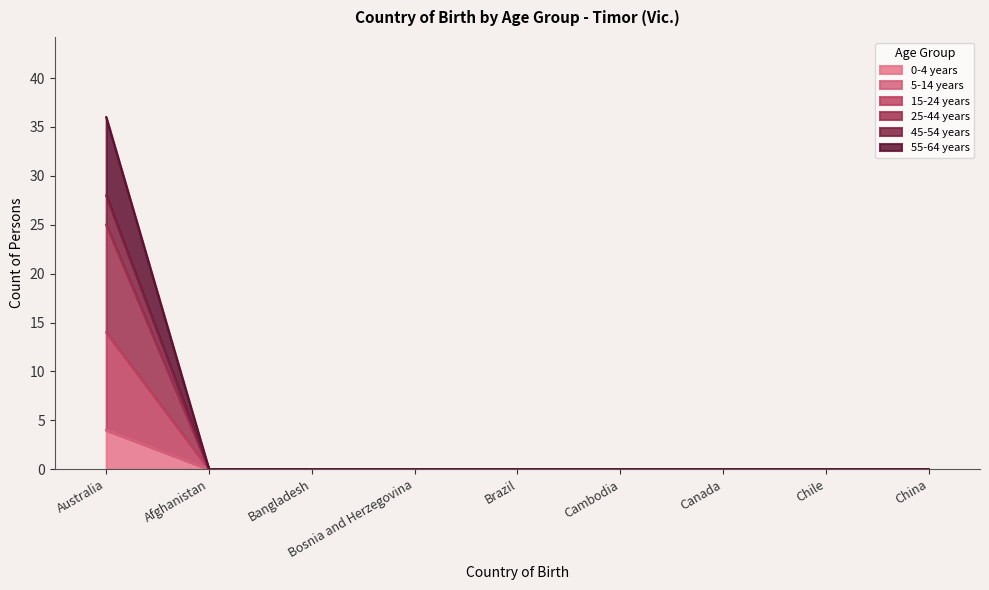

Which series has the largest range (max minus min)?

45-54 years